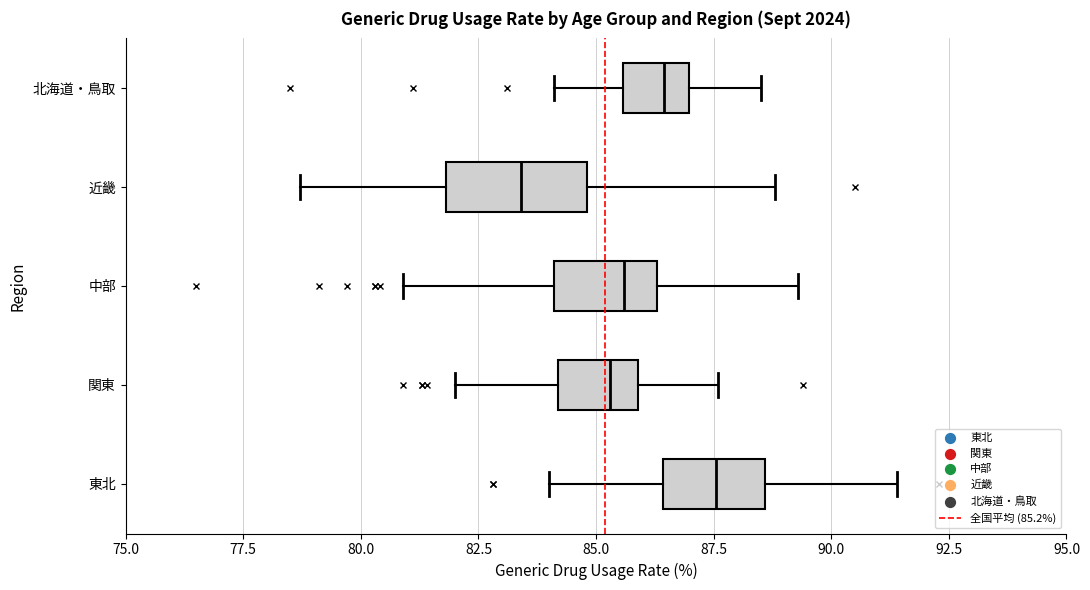

Which box is the widest, from its left edge to its right edge?

近畿